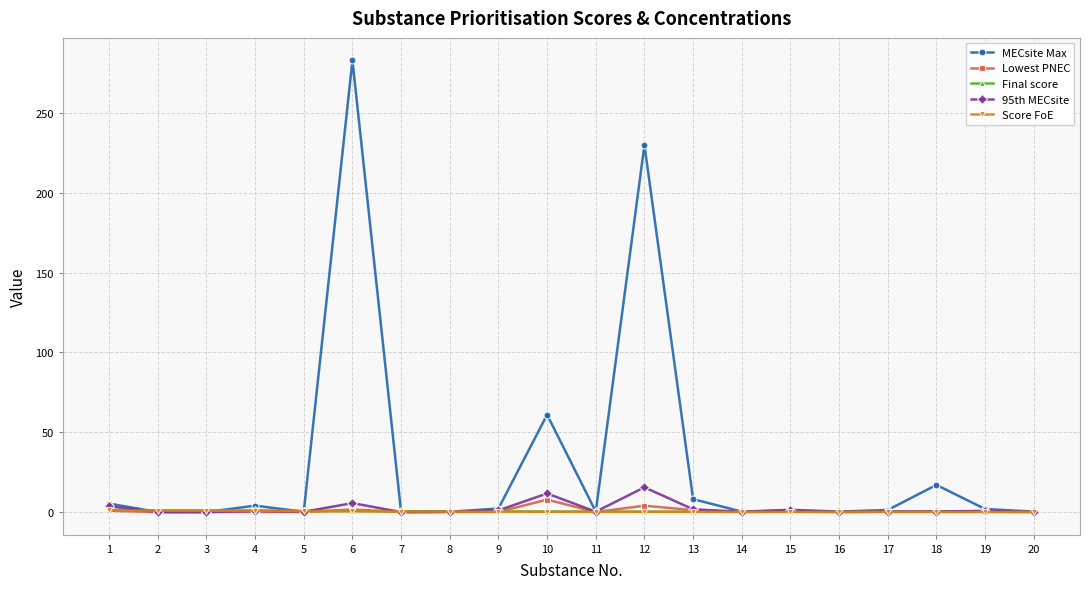

Which series has the largest range (max minus min)?

MECsite Max